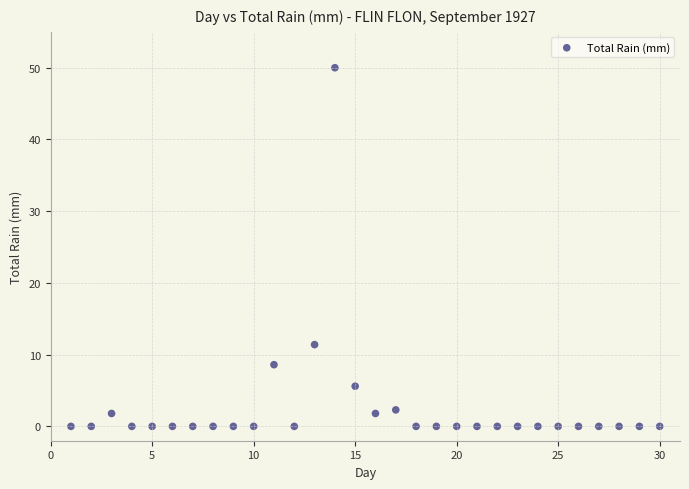

What Y value in the scatter plot is closest to 25?

11.4